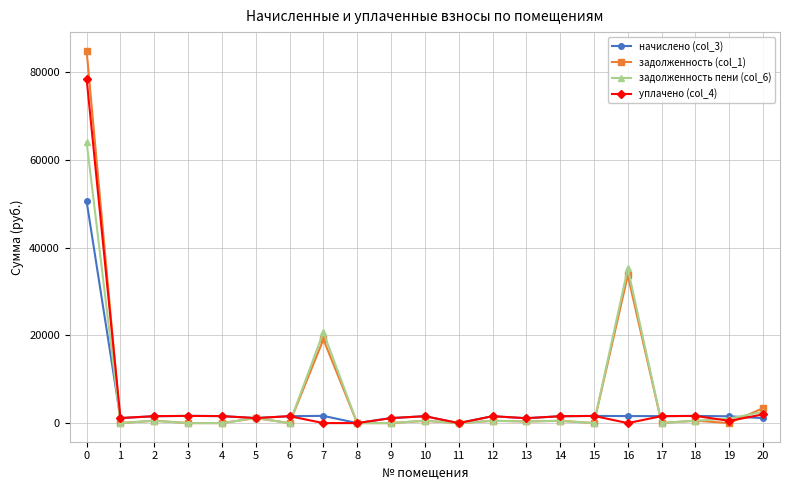

At which label is задолженность пени (col_6) closest to 32035?

16